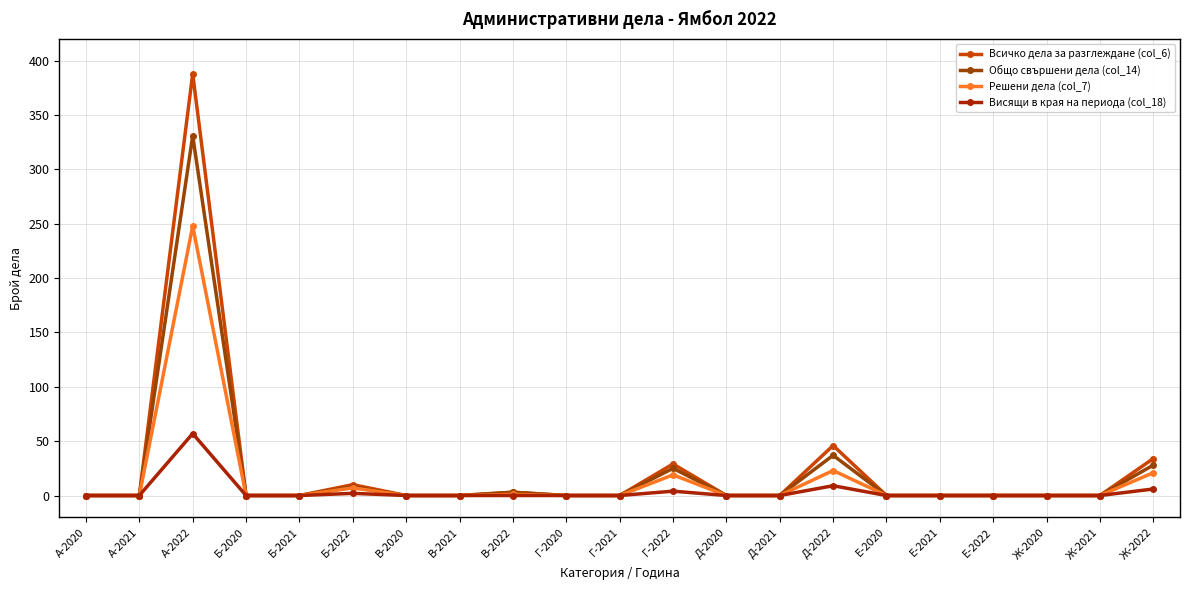

What is the spread (max minus min) of values at А-2022?

331